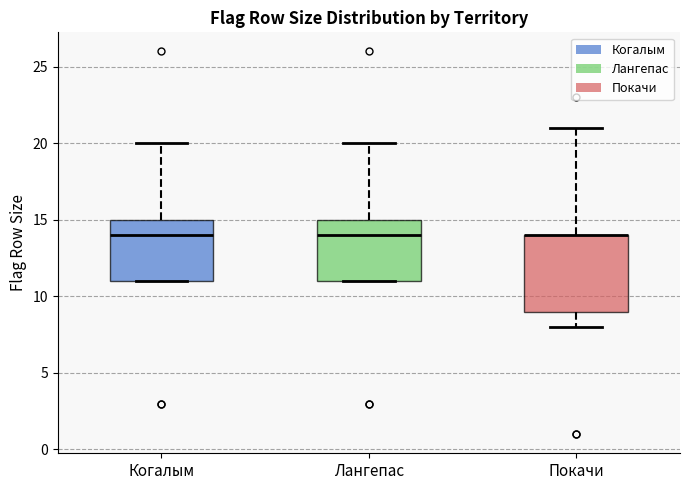

Reading left to right, transcribe this box plot: for each box, give where its median line is, the range the box spans, and where its two whiskers end, as read against the y-axis. The values are not printed on the chart, so give them approximately, as read against the axis.

Когалым: median 14, box 11 to 15, whiskers 11 to 20
Лангепас: median 14, box 11 to 15, whiskers 11 to 20
Покачи: median 14 (drawn on the box's upper edge), box 9 to 14, whiskers 8 to 21